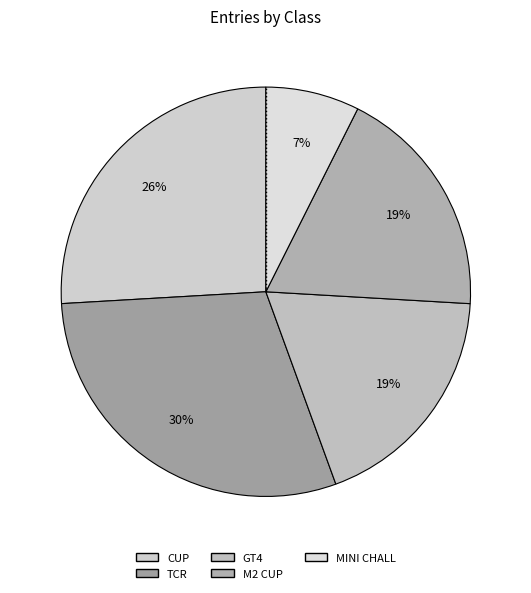

Which category has the biggest portion of the pie?

TCR